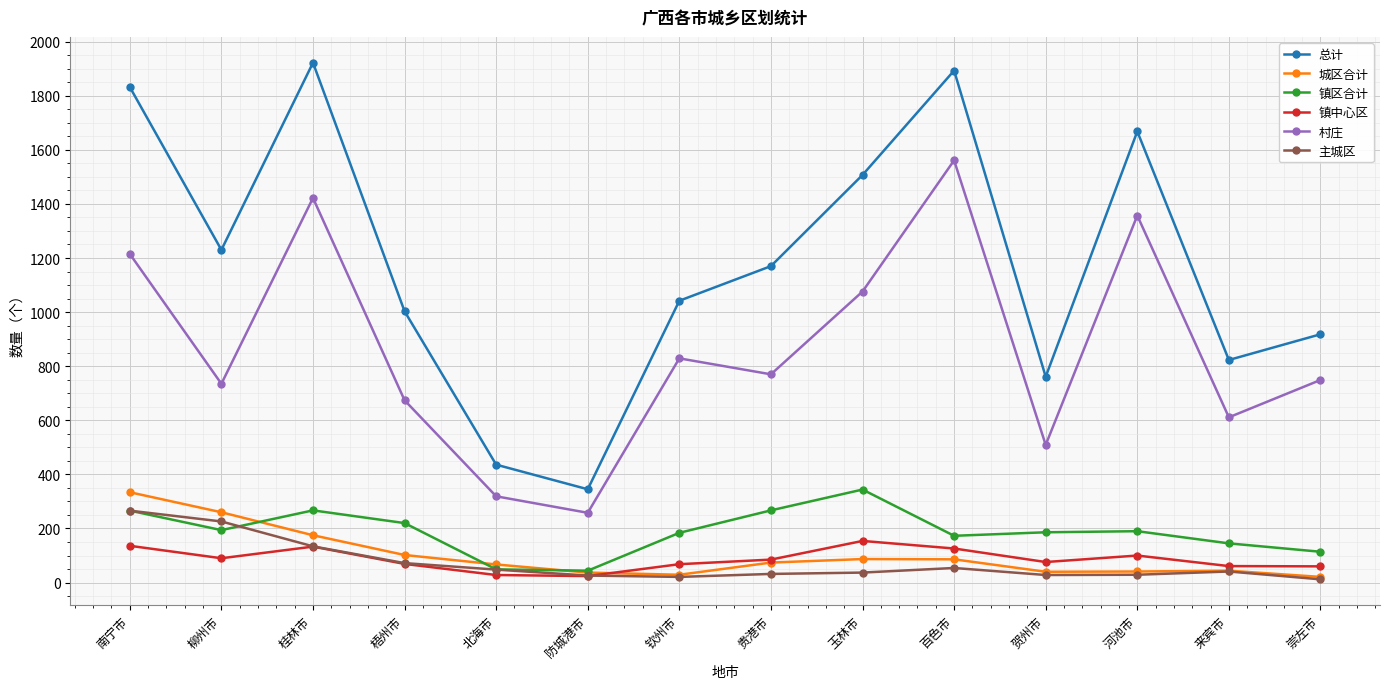

True or false: 总计 and 村庄 cross at least once.

False